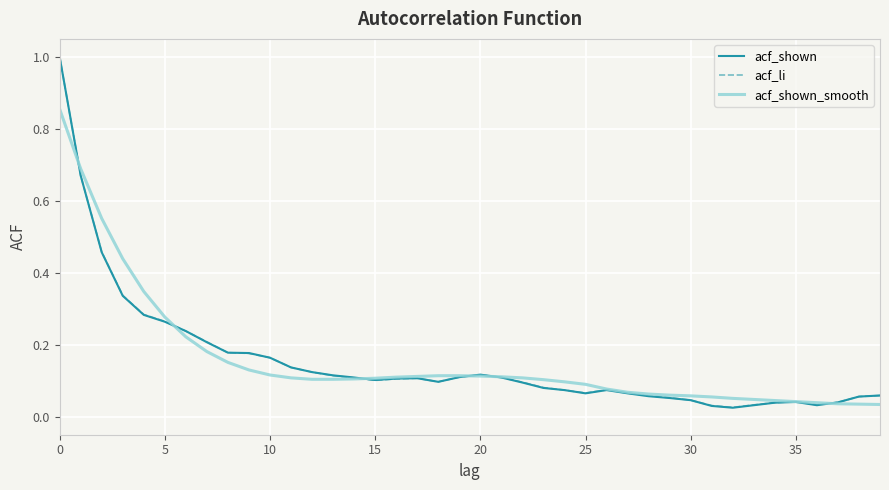

Which series has the widest spread of values?

acf_shown